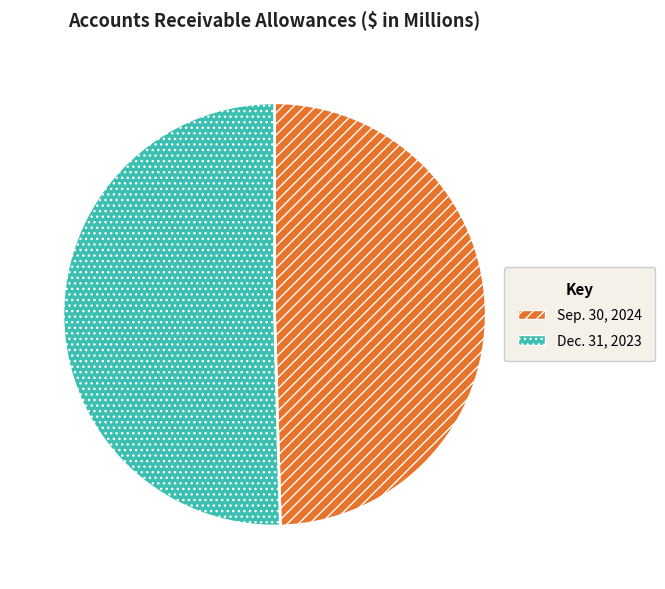

Is there any slice that represents more than half of the pie?

Yes